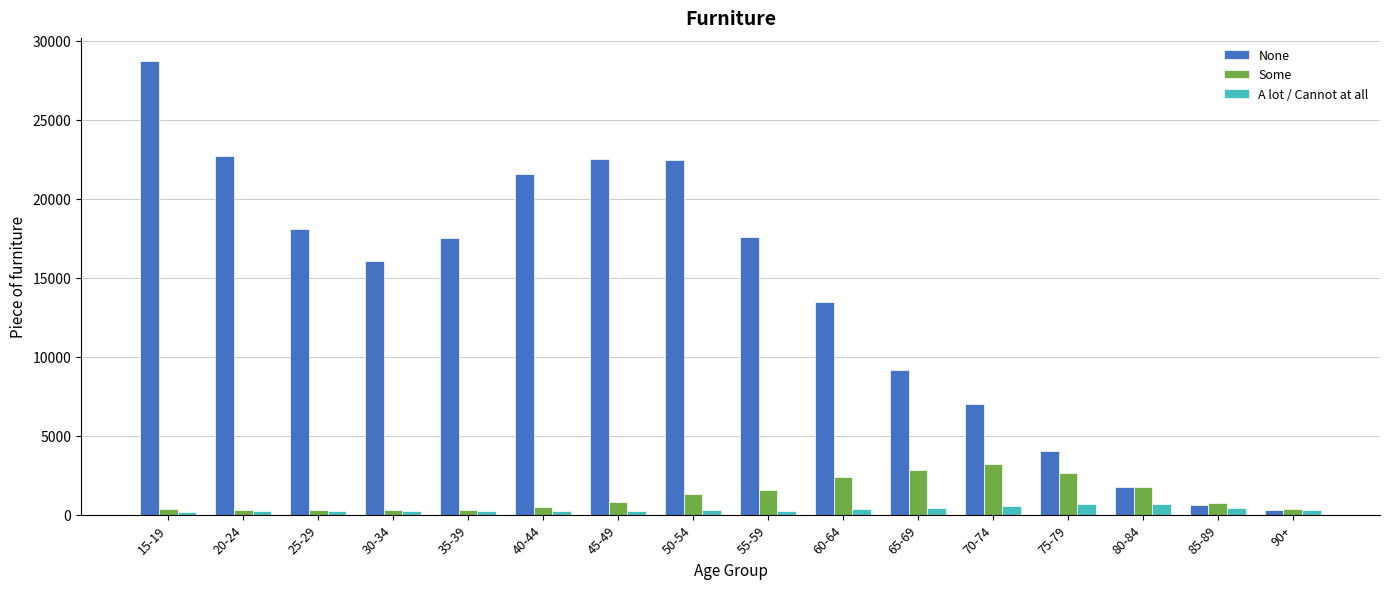

How many bars are there in total?

48